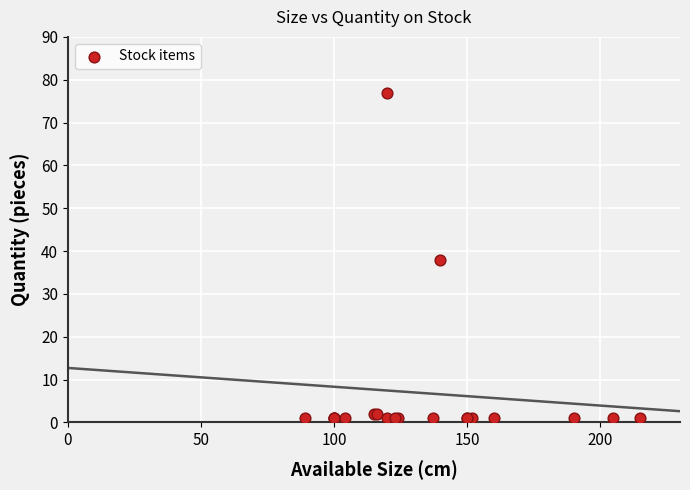

What Y value in the scatter plot is closest to 39?

38